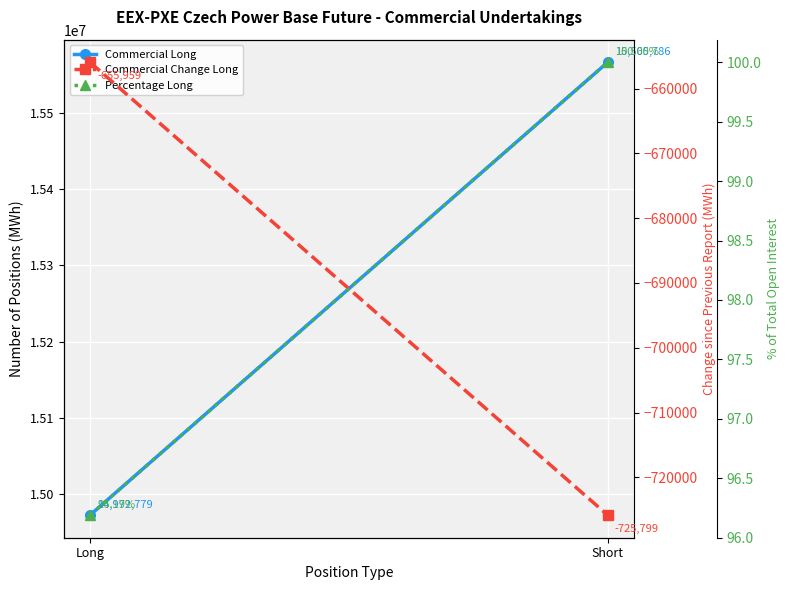

How many Commercial Long values are between 14972779 and 15565786?

2